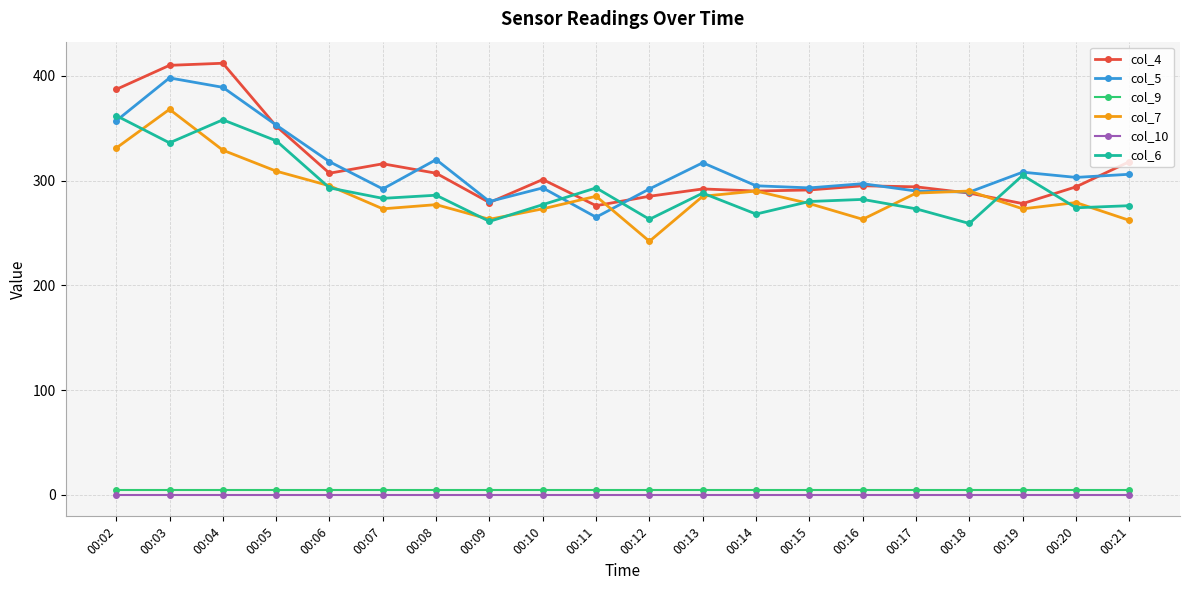

At how many categories does at least one series exceed 254?

20